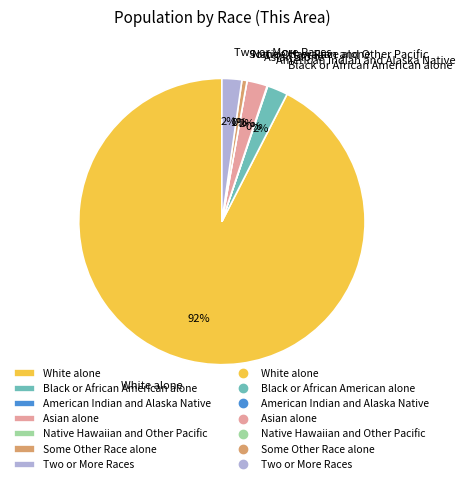

How much of the chart is everything except Two or More Races?

97.8%